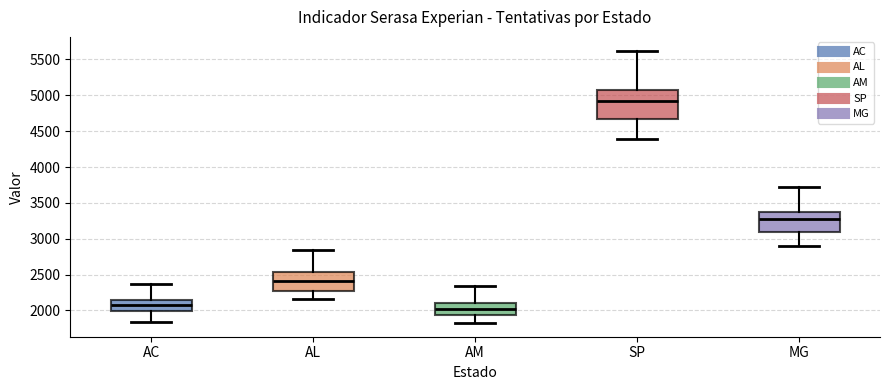

Reading left to right, transcribe this box plot: for each box, give where its median line is, the range the box spans, and where its two whiskers end, as read against the y-axis. The values are not printed on the chart, so give them approximately, as read against the axis.

AC: median 2100, box 2000 to 2150, whiskers 1850 to 2350
AL: median 2400, box 2250 to 2550, whiskers 2150 to 2850
AM: median 2000, box 1950 to 2100, whiskers 1800 to 2350
SP: median 4900, box 4650 to 5050, whiskers 4400 to 5650
MG: median 3300, box 3100 to 3350, whiskers 2900 to 3750